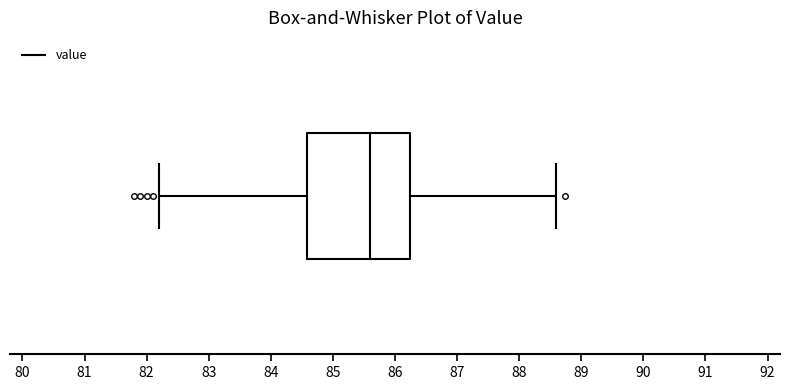

Read this box plot against the x-axis: the position of the median line, the range covered by the box, and the ends of both whiskers. The values are not printed on the chart, so give them approximately, as read against the axis.

median 85.6, box 84.6 to 86.2, whiskers 82.2 to 88.6